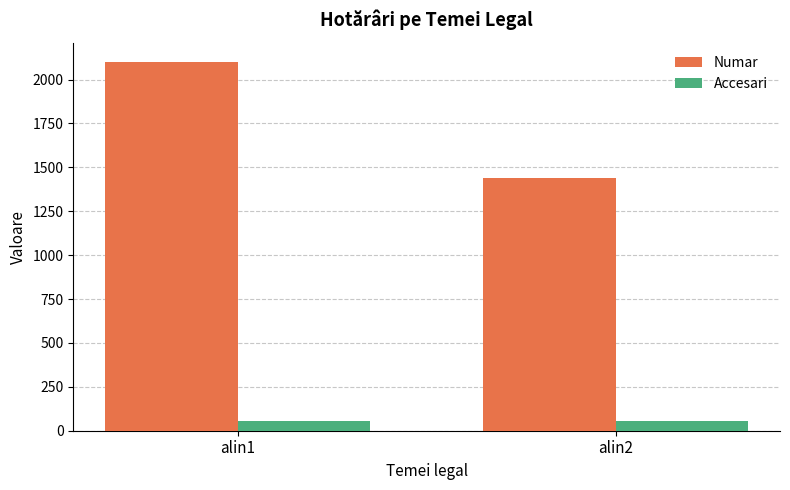

What value does the Accesari series have at alin1?

58